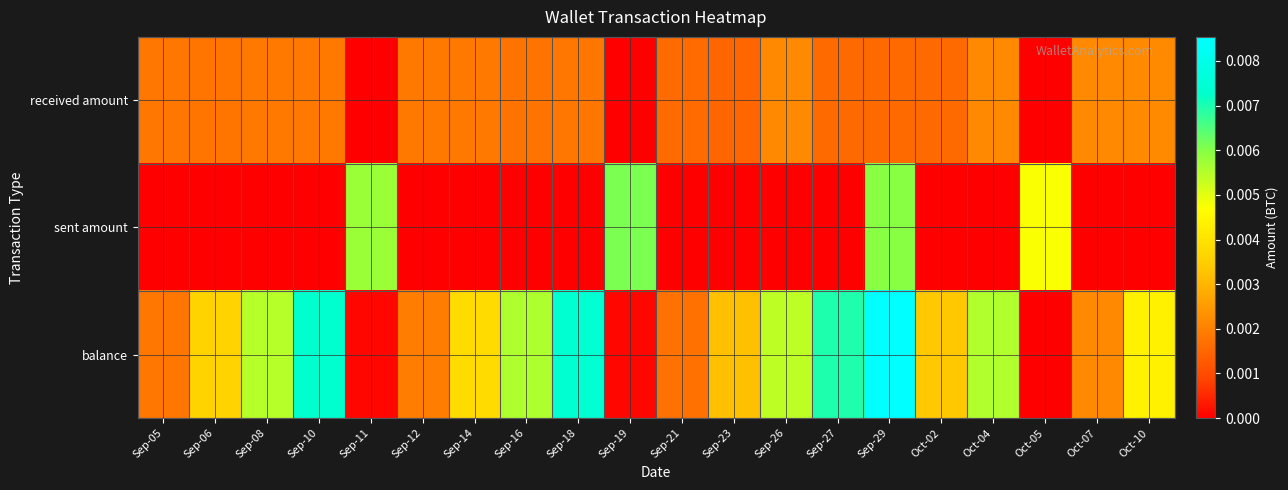

How many categories are shown in the chart?

20